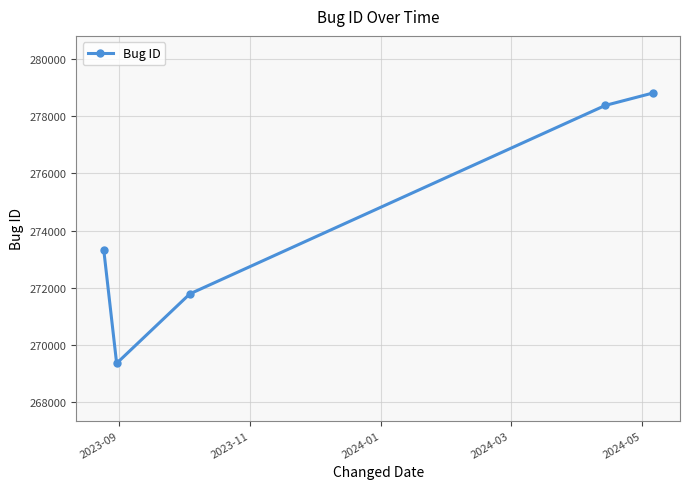

How many interior local valleys (lower than both neighbors) does the data have?

1